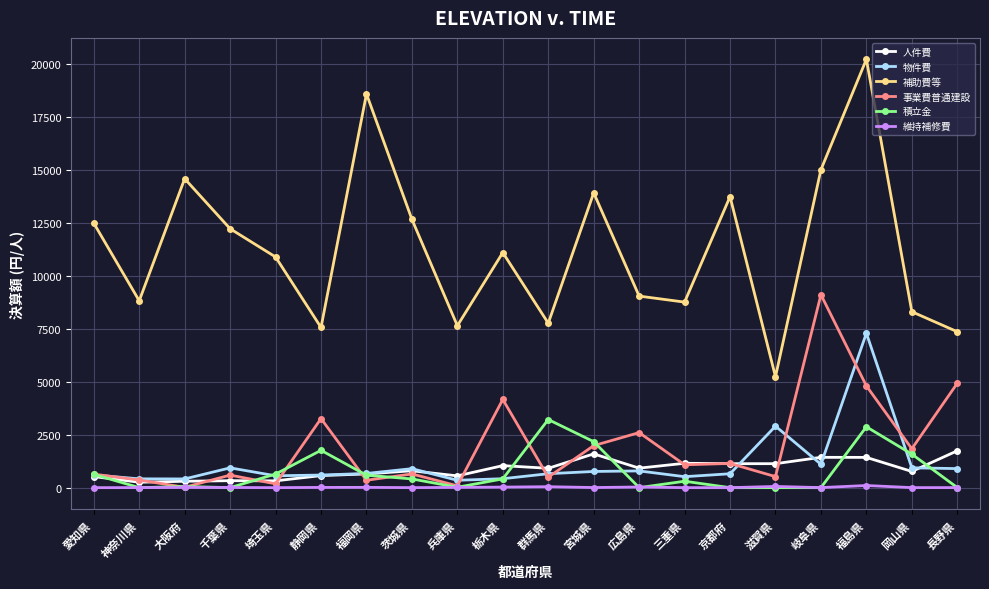

What are all the series names shown in the legend?

人件費, 物件費, 補助費等, 事業費普通建設, 積立金, 維持補修費